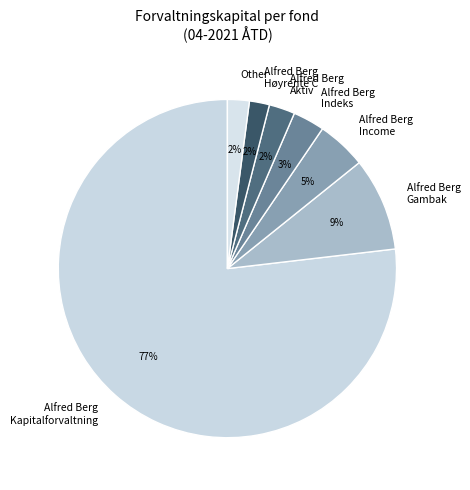

What is the largest slice in the pie chart?

Alfred Berg Kapitalforvaltning